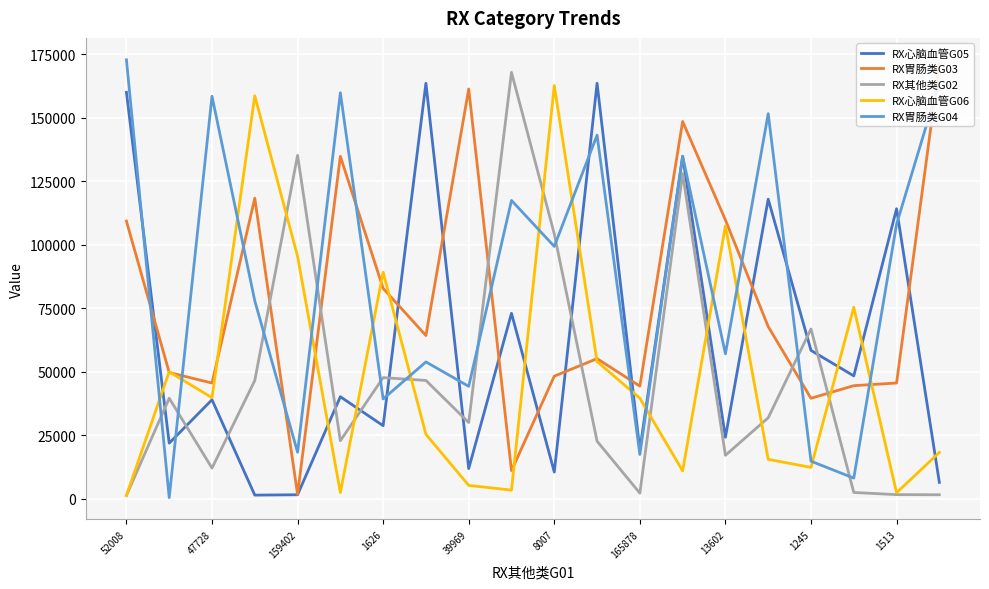

True or false: RX胃肠类G03 has more than 1 points higher than both neighbors.

True